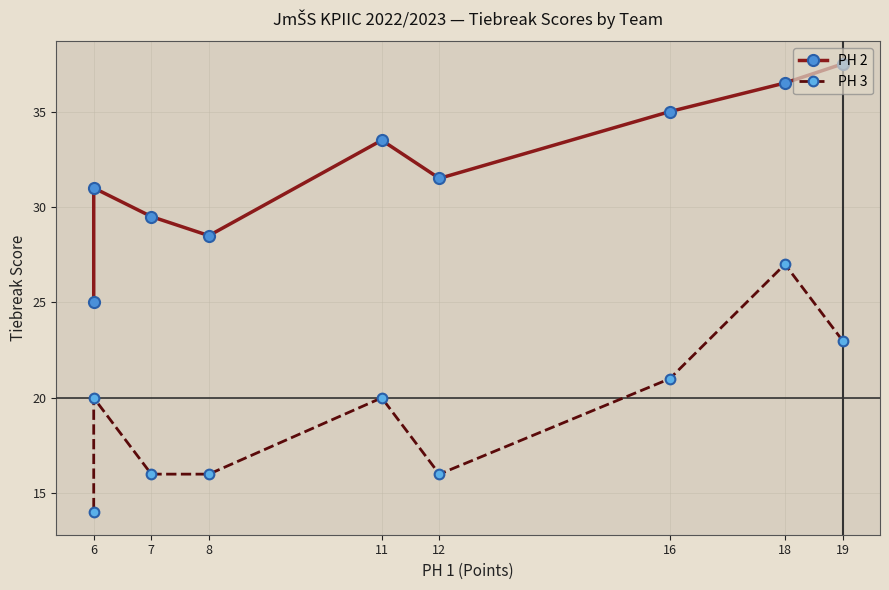

What is the value of the PH 3 point at the 5th from the left?

20.0